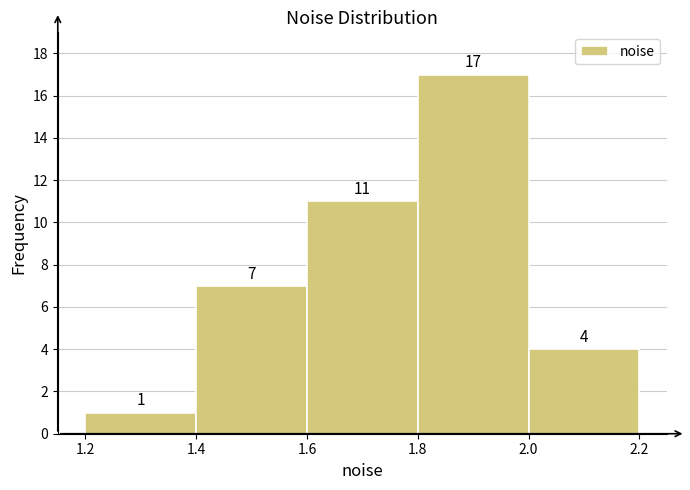

Which range on the x-axis has the tallest bar?

1.8 to 2.0